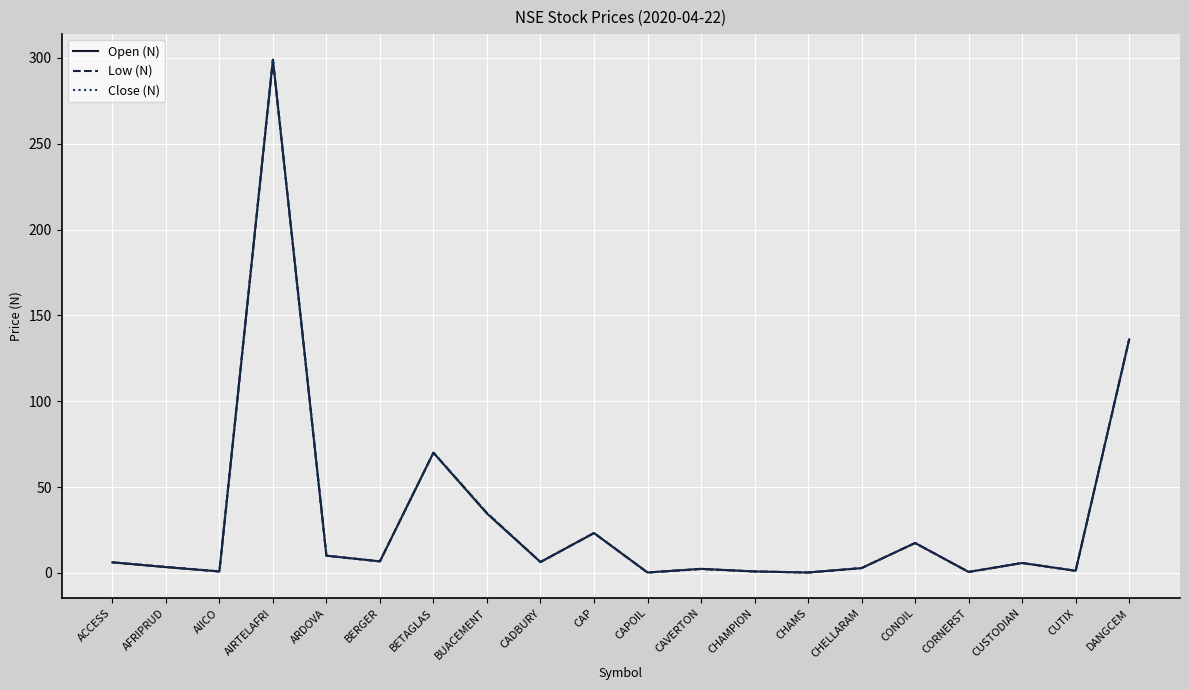

What is the minimum value for Open (N)?

0.2